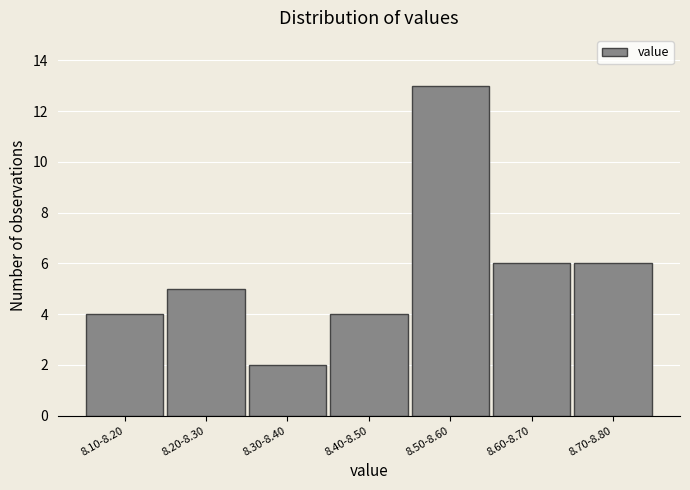

Reading left to right, transcribe all the data shown in this chart.

4	5	2	4	13	6	6